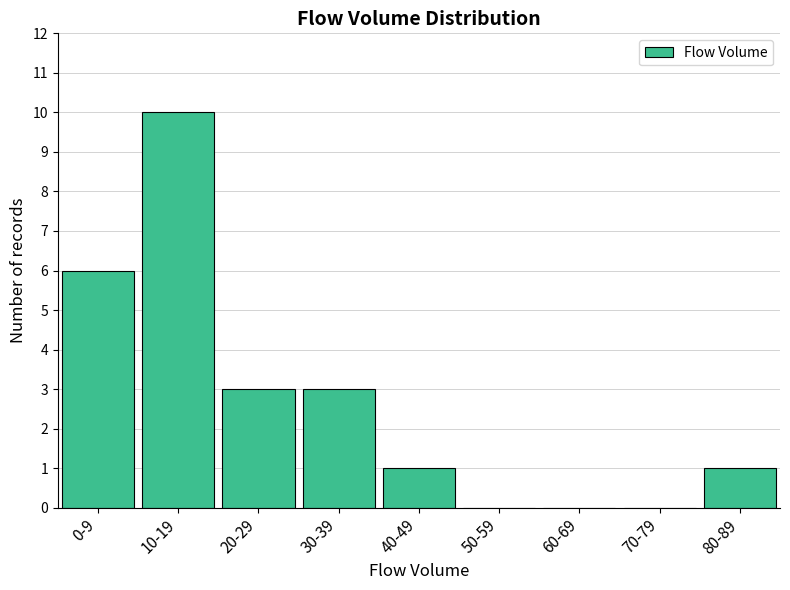

Reading left to right, list all the values displayed in this chart.

0-9=6	10-19=10	20-29=3	30-39=3	40-49=1	50-59=0	60-69=0	70-79=0	80-89=1